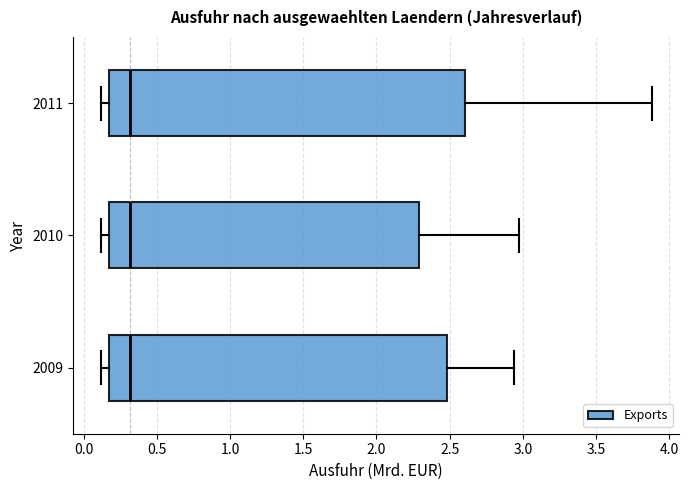

Reading bottom to top, transcribe this box plot: for each box, give where its median line is, the range the box spans, and where its two whiskers end, as read against the x-axis. The values are not printed on the chart, so give them approximately, as read against the axis.

2009: median 0.30, box 0.20 to 2.50, whiskers 0.10 to 2.95
2010: median 0.30, box 0.20 to 2.30, whiskers 0.10 to 2.95
2011: median 0.30, box 0.20 to 2.60, whiskers 0.10 to 3.90